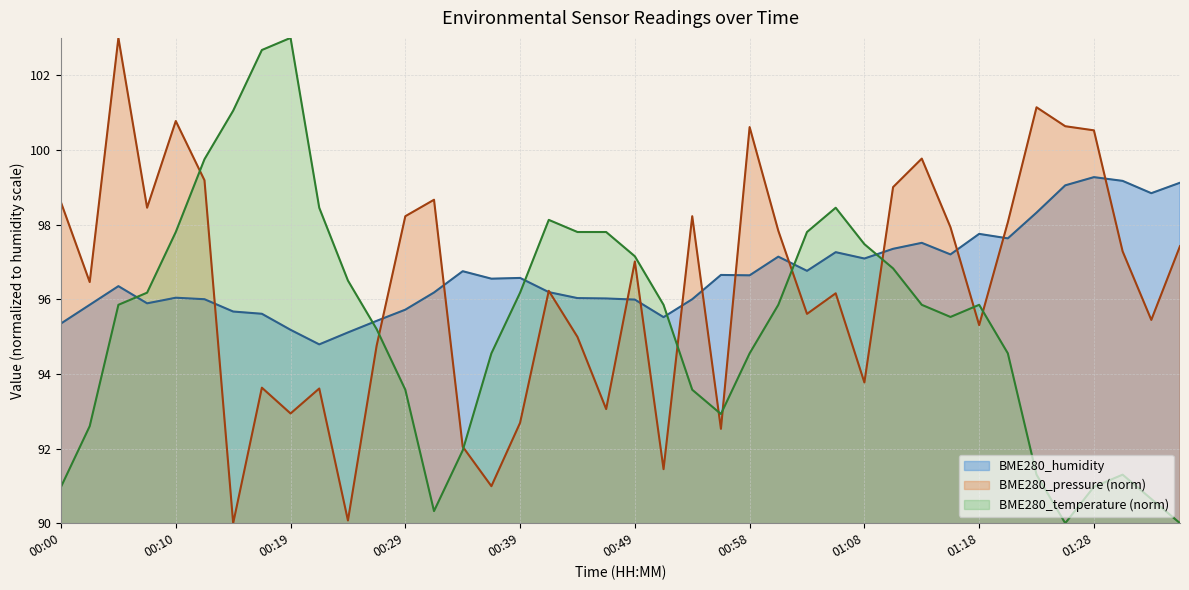

Is it true that BME280_temperature equals 95.8 at 01:01?

True